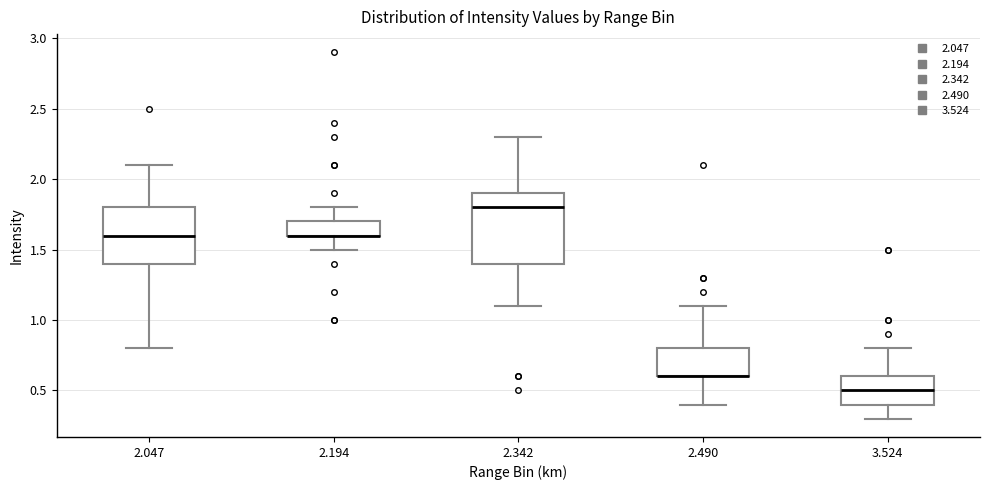

Reading left to right, read every box against the y-axis: the position of its median line, the range the box covers, and the ends of its whiskers. The values are not printed on the chart, so give them approximately, as read against the axis.

2.047: median 1.6, box 1.4 to 1.8, whiskers 0.8 to 2.1
2.194: median 1.6 (drawn on the box's lower edge), box 1.6 to 1.7, whiskers 1.5 to 1.8
2.342: median 1.8, box 1.4 to 1.9, whiskers 1.1 to 2.3
2.490: median 0.6 (drawn on the box's lower edge), box 0.6 to 0.8, whiskers 0.4 to 1.1
3.524: median 0.5, box 0.4 to 0.6, whiskers 0.3 to 0.8